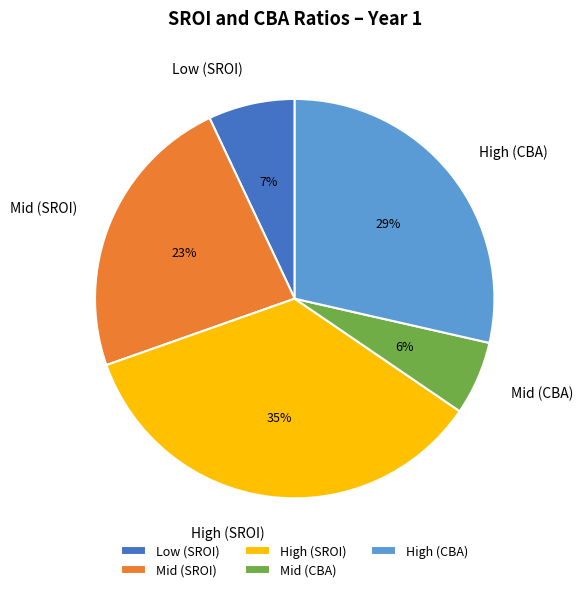

What is the largest slice in the pie chart?

High (SROI)